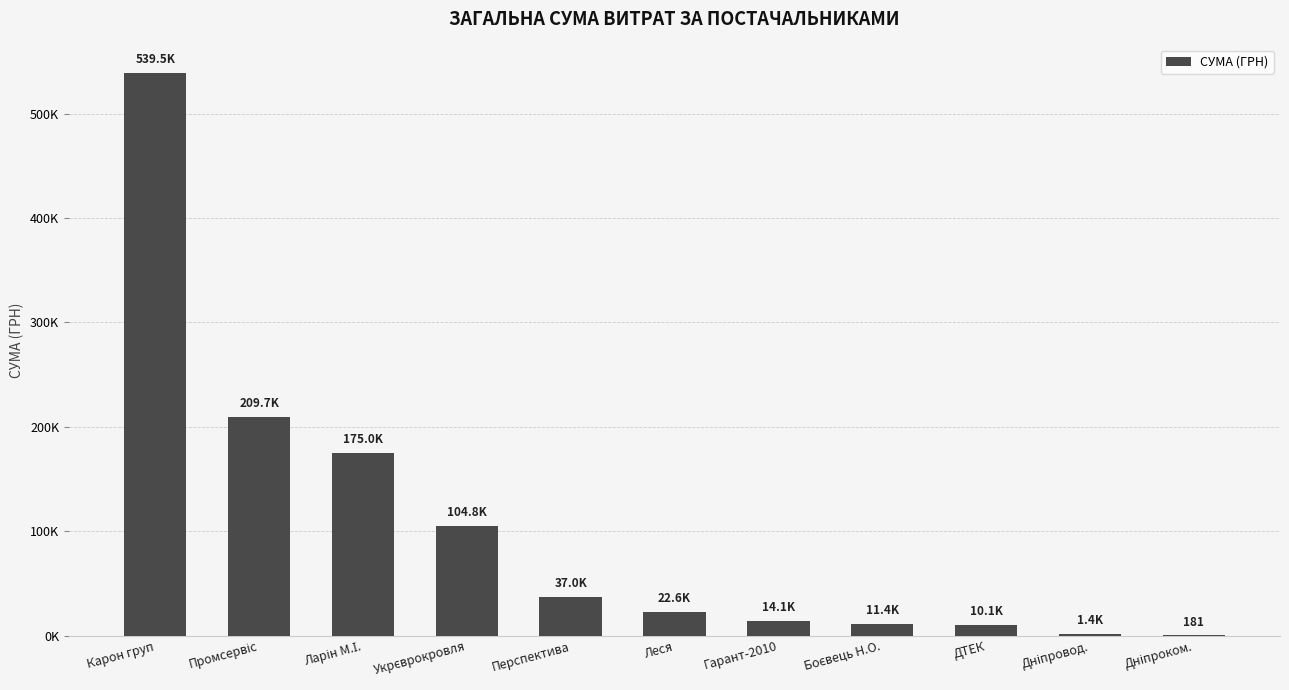

Reading left to right, what are all the values shown in this chart?

Карон груп=539487.5	Промсервіс=209664.8	Ларін М.І.=175000.0	Укрєврокровля=104800.1	Перспектива=36990.0	Леся=22609.3	Гарант-2010=14093.0	Боєвець Н.О.=11351.7	ДТЕК=10064.7	Дніпровод.=1351.3	Дніпроком.=180.9